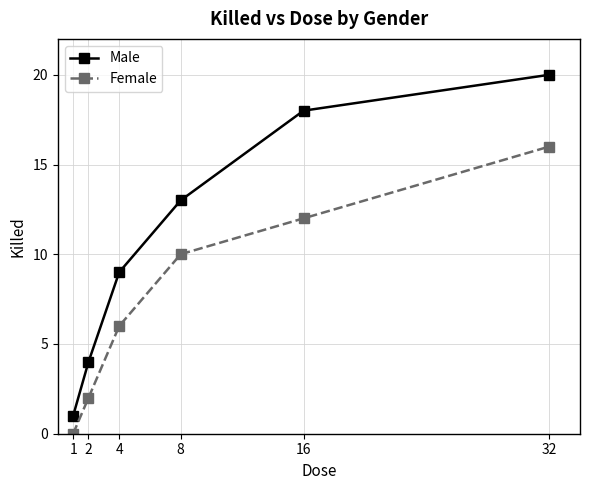

Reading left to right, what are all the values shown in this chart?

Male: 1	4	9	13	18	20
Female: 0	2	6	10	12	16